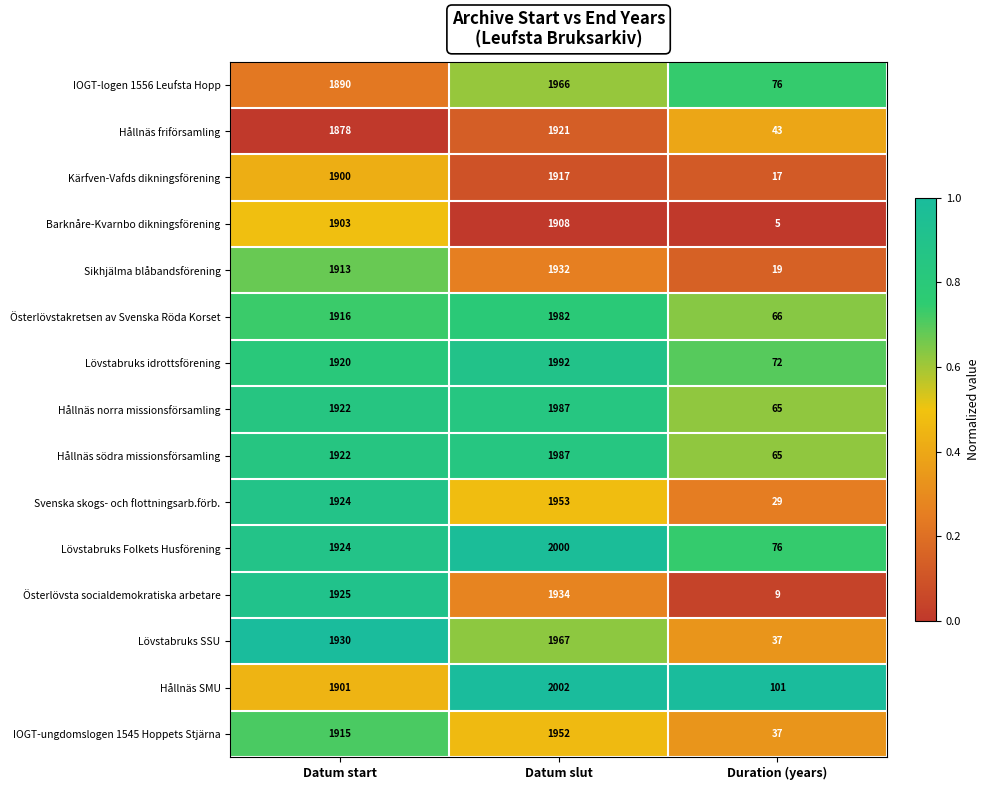

What is the total value across all series at Datum start?

28683